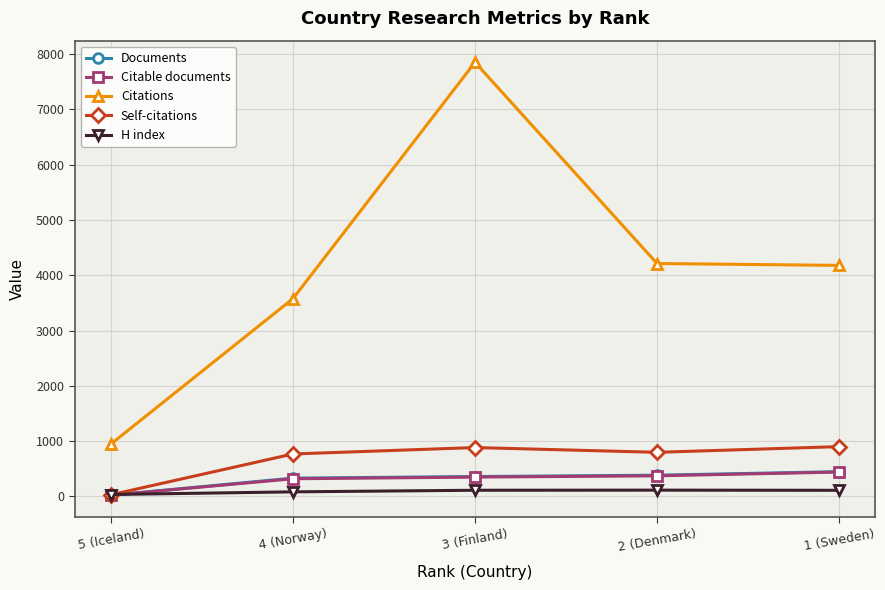

Between 5 (Iceland) and 3 (Finland), which series saw the biggest shift?

Citations